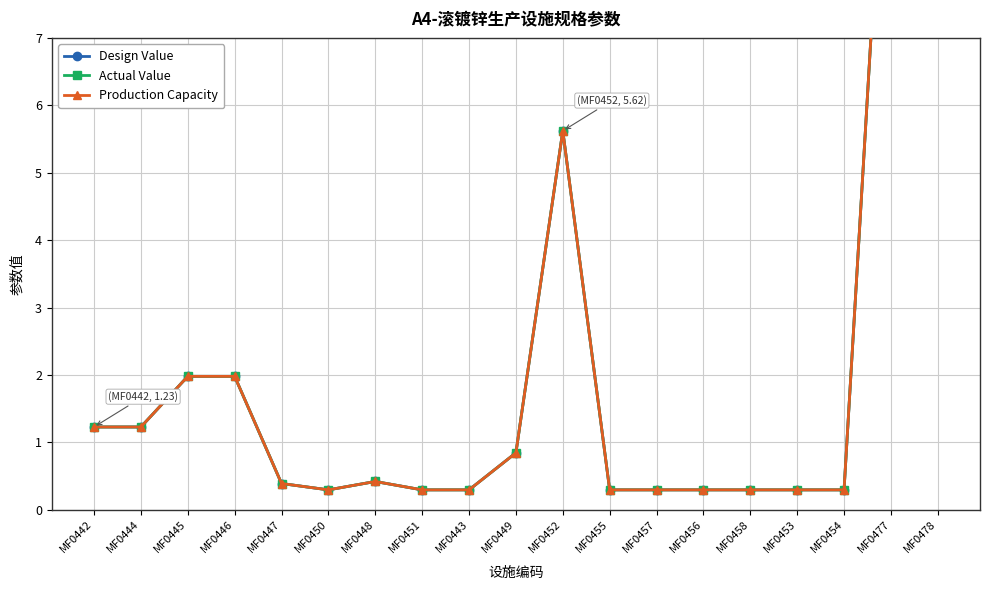

At which category does Production Capacity reach its first local valley?

MF0450